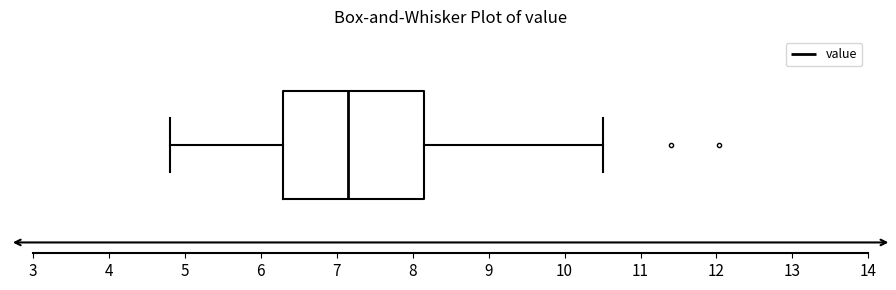

Where does the left whisker of the box end on the x-axis? The values are not printed on the chart, so give them approximately, as read against the axis.

4.8